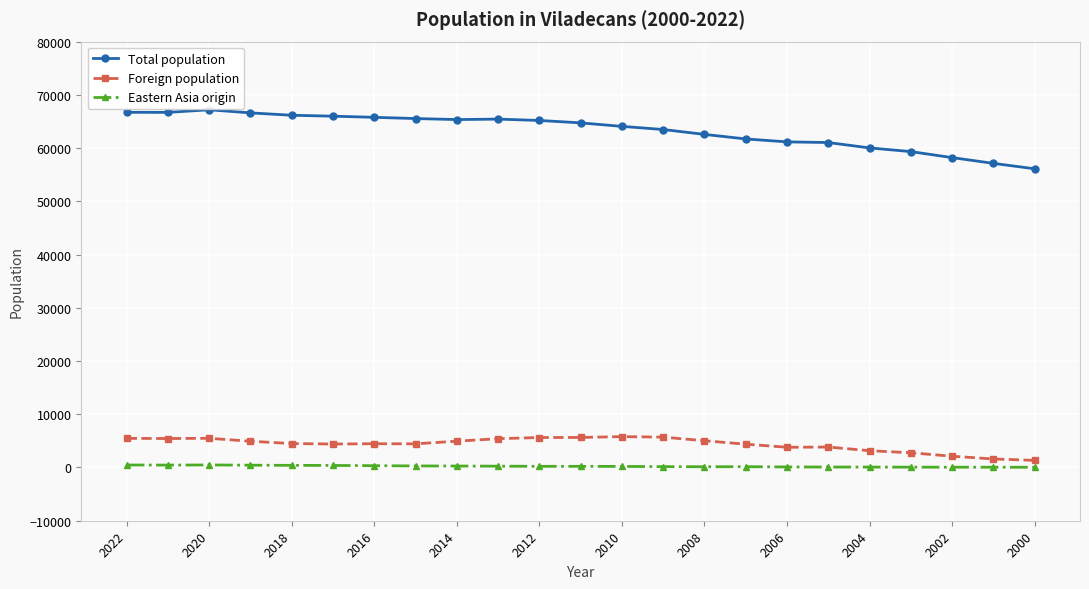

What is the lowest value of the Eastern Asia origin series?

40